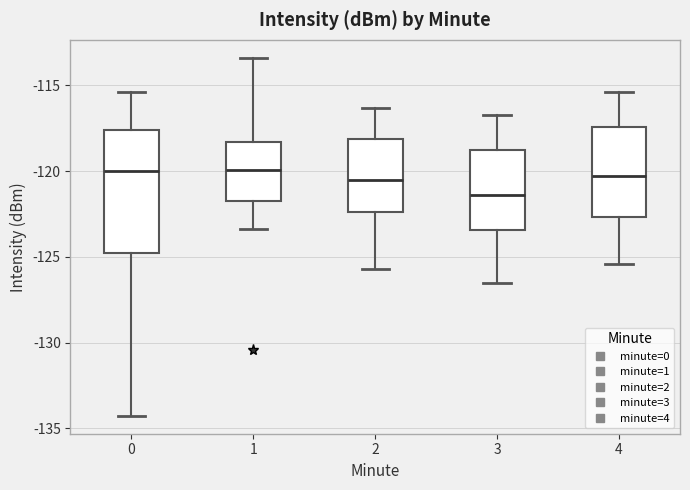

Where does the lower whisker of the box at x = 4 end on the y-axis? The values are not printed on the chart, so give them approximately, as read against the axis.

-125.5